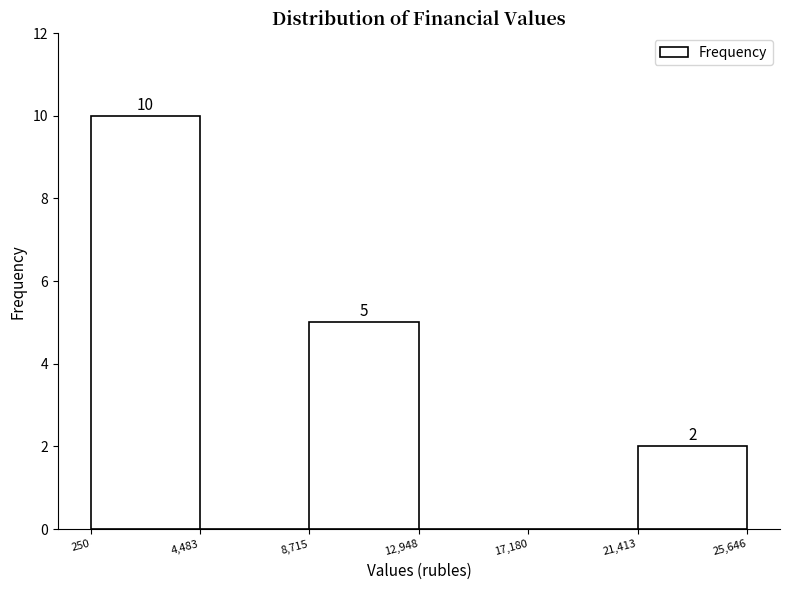

Which range on the x-axis has the tallest bar?

250 to 4,483